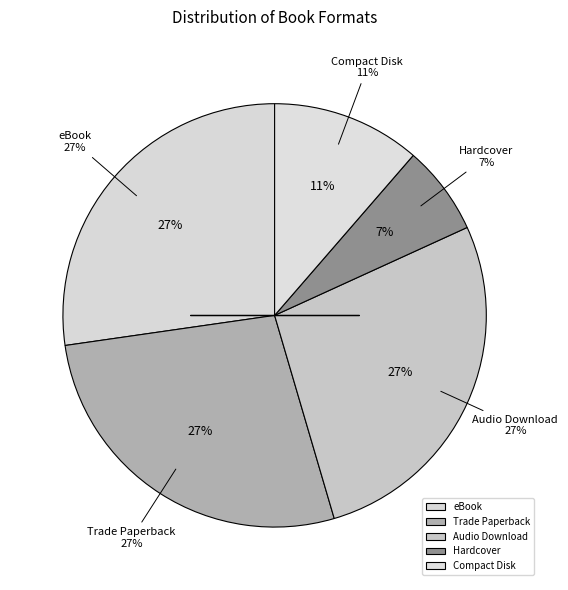

To the nearest percent, what is the difference between the largest and smallest slice percentages?

20%